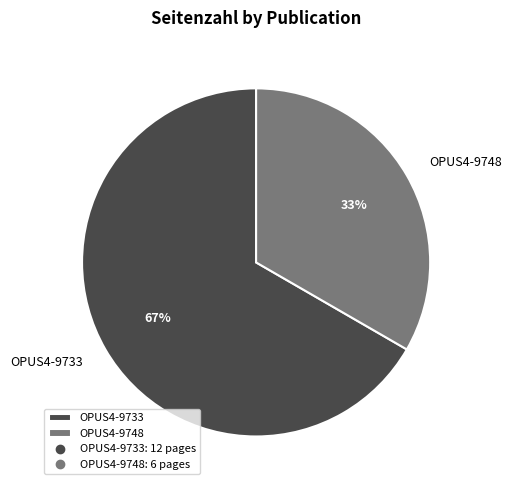

What is the ratio of the value at OPUS4-9748 to the value at OPUS4-9733?

0.5